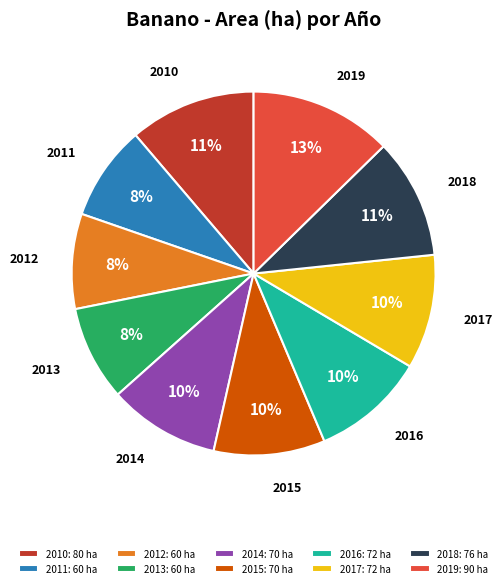

What is the ratio of the value at 2015 to the value at 2010?

0.9